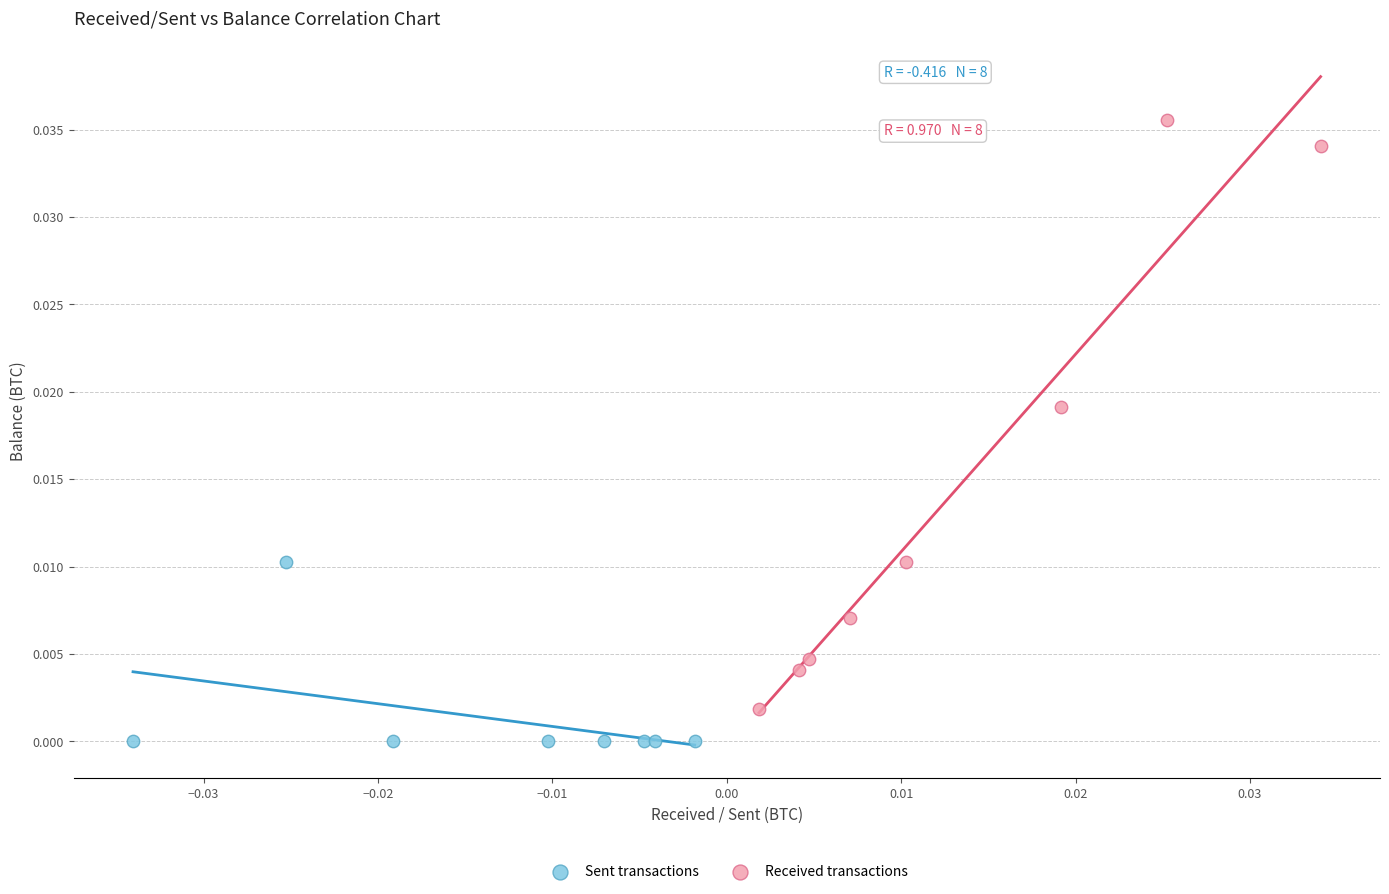

Which series has the largest Y range (max minus min)?

Received transactions